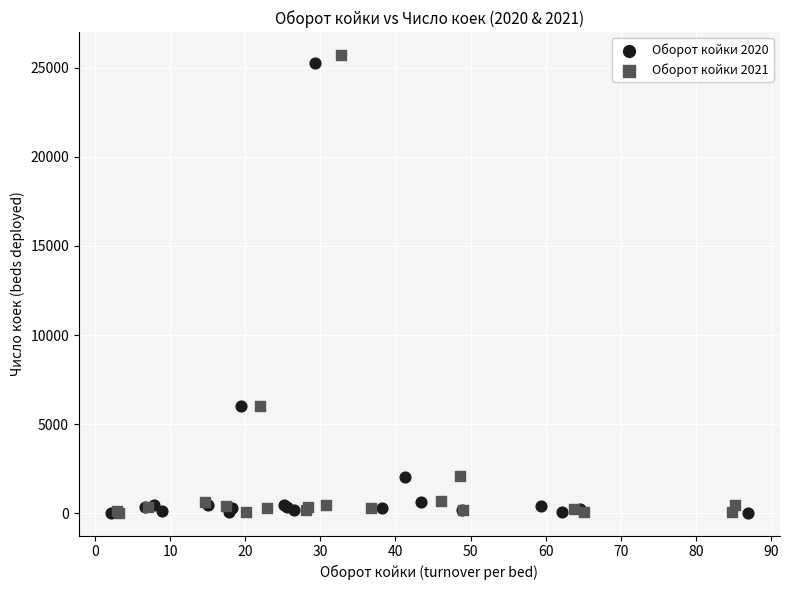

Which series has the largest Y range (max minus min)?

Оборот койки 2021